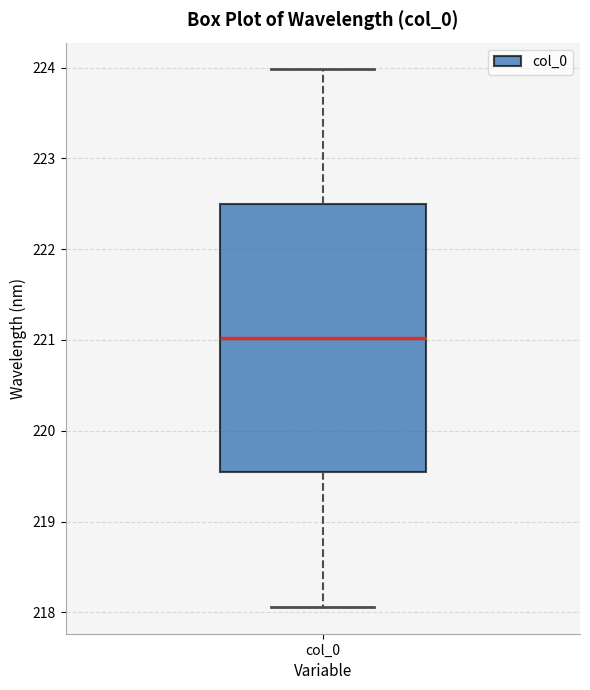

Where does the lower whisker of the box for col_0 end on the y-axis? The values are not printed on the chart, so give them approximately, as read against the axis.

218.1